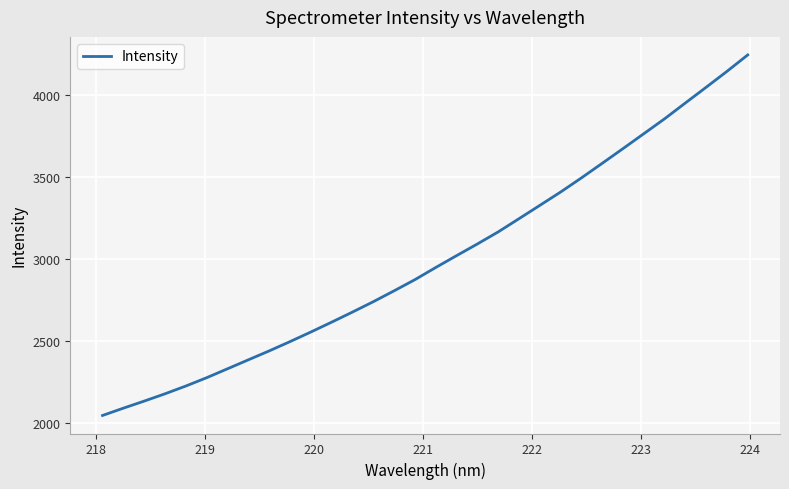

Count the number of data series in this chart.

1